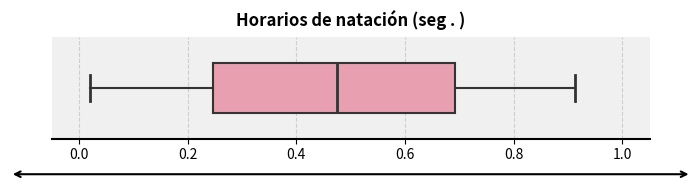

Where is the left edge of the box on the x-axis? The values are not printed on the chart, so give them approximately, as read against the axis.

0.24